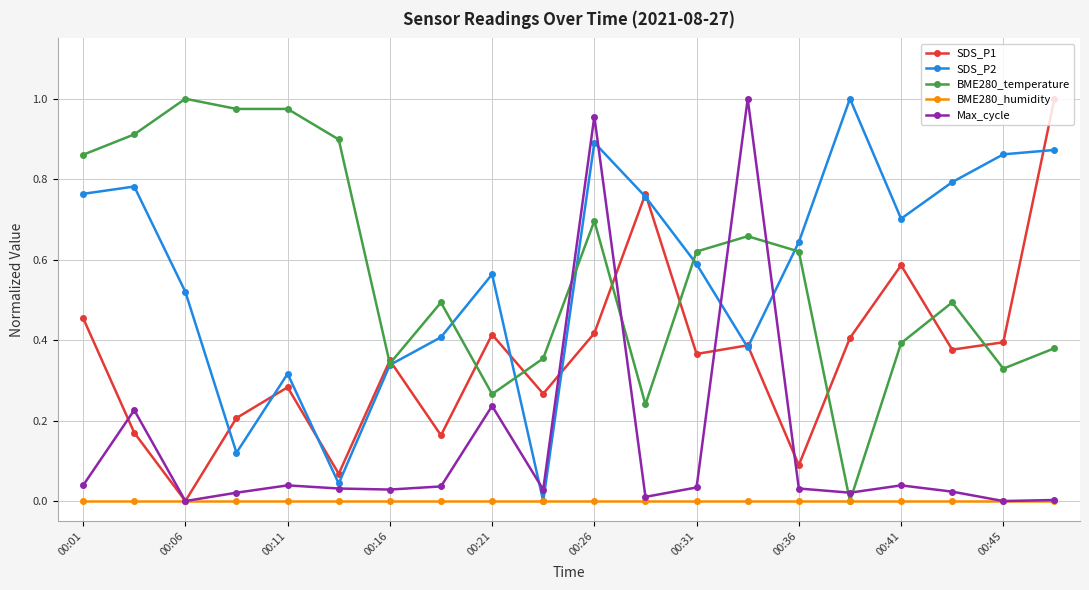

True or false: Max_cycle and SDS_P2 cross at least once.

True